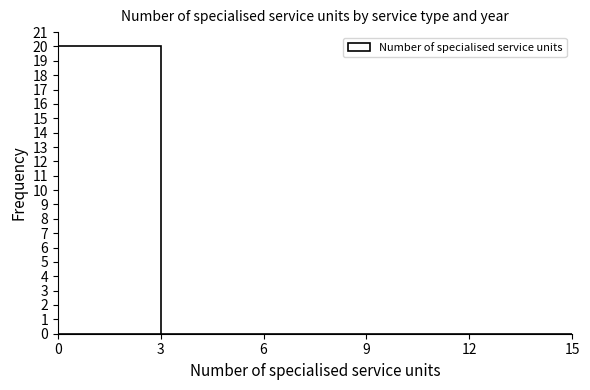

Reading left to right, list every bar in this chart as the range it spans on the x-axis followed by its height. The values are not printed on the chart, so give them approximately, as read against the axis.

0 to 3: 20
3 to 6: 0
6 to 9: 0
9 to 12: 0
12 to 15: 0